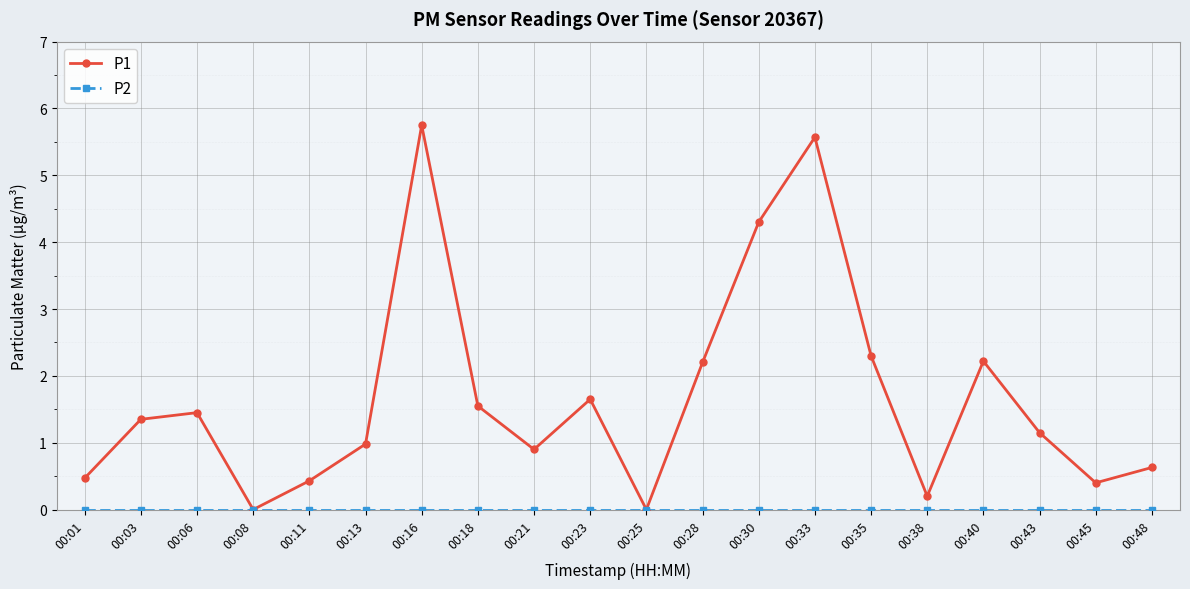

What is the value of the P1 point at the 19th from the left?

0.4